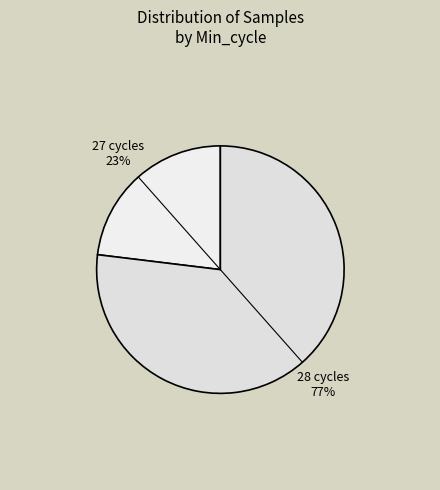

How many segments does this pie chart have?

2